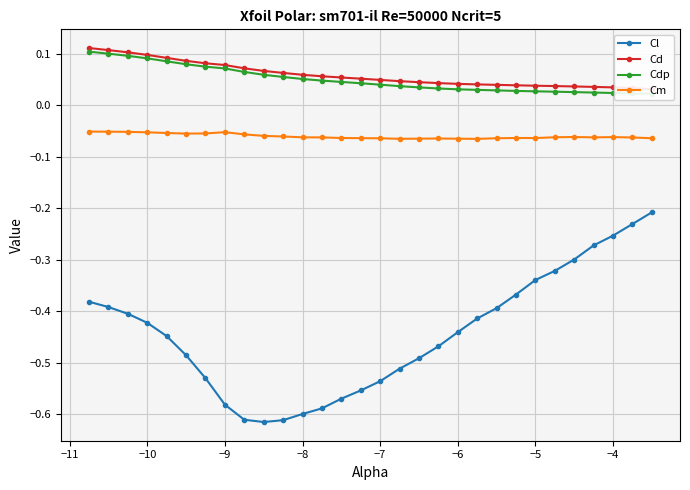

True or false: Cl and Cm cross at least once.

False